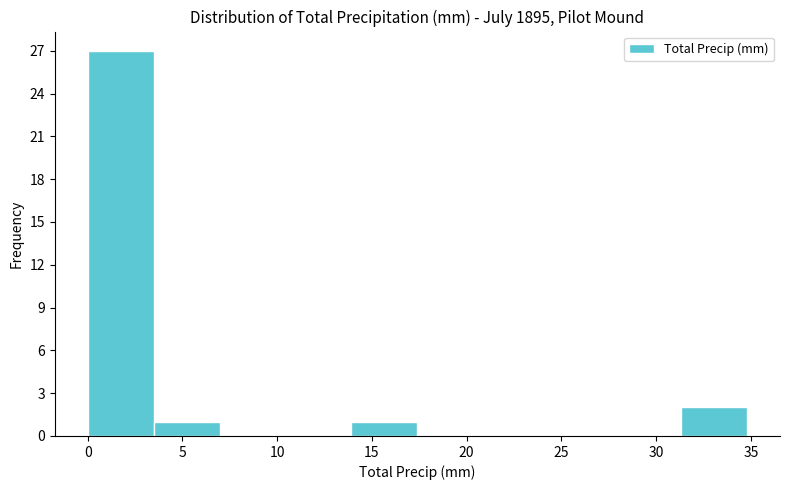

What is the height of the bar covering 31.5 to 35.0 on the x-axis? Neither the bar edges nor the heights are printed on the chart, so give them approximately, as read against the axes.

2